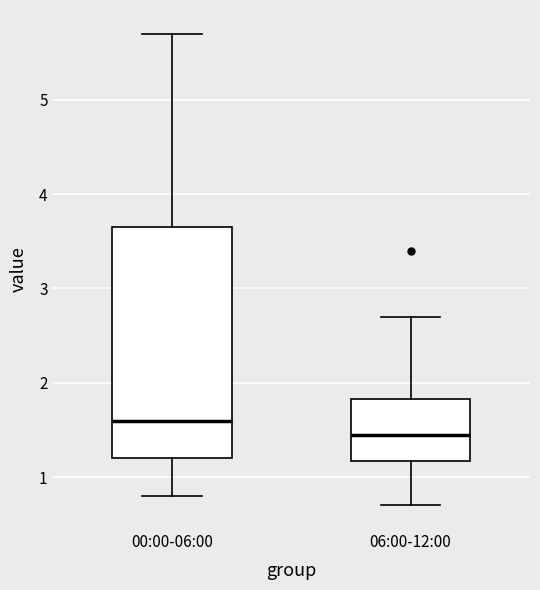

Where does the upper whisker of the box for 00:00-06:00 end on the y-axis? The values are not printed on the chart, so give them approximately, as read against the axis.

5.7